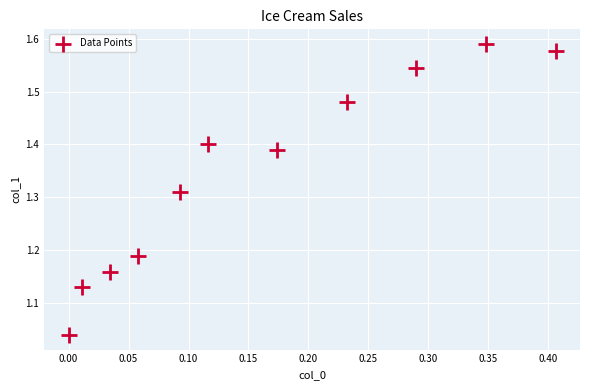

What is the range of X values (max minus min)?

0.4